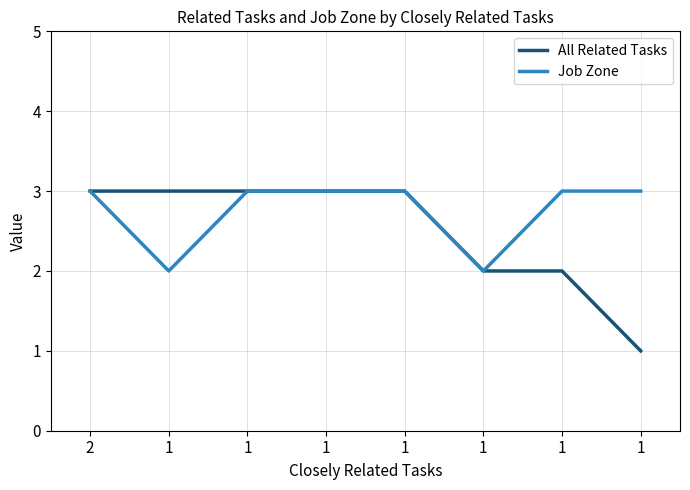

What are all the series names shown in the legend?

All Related Tasks, Job Zone